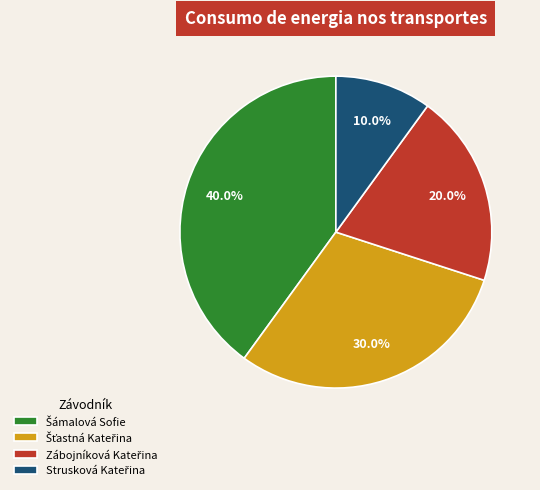

Is there a majority slice in this chart?

No